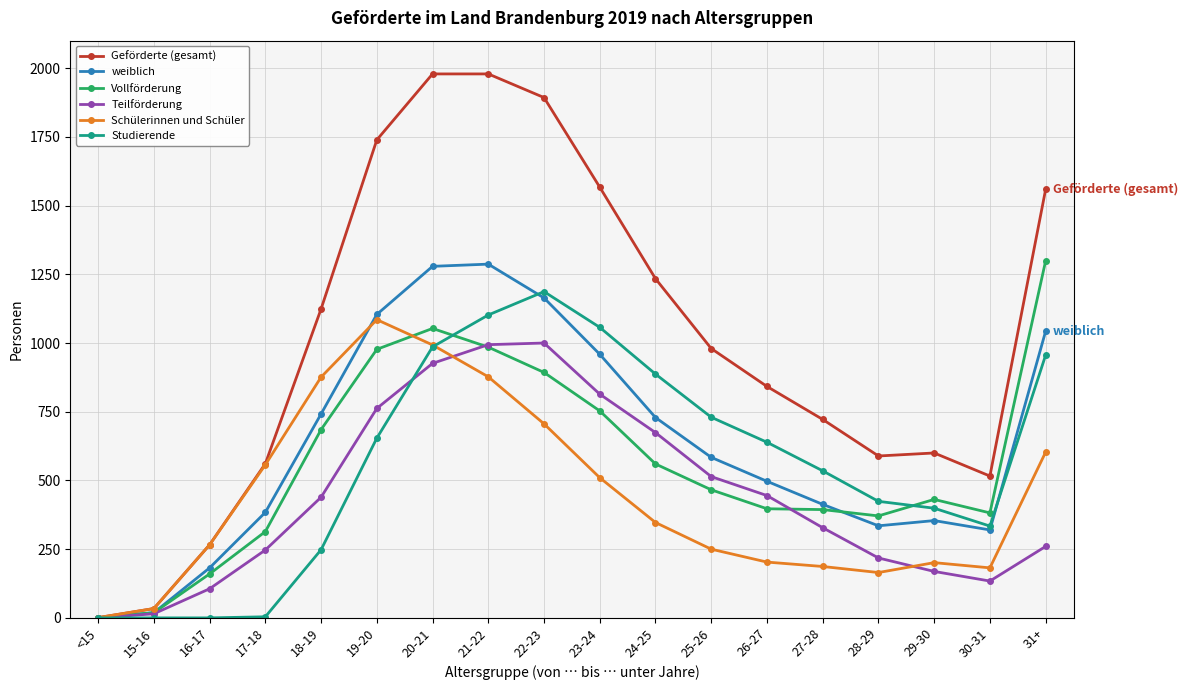

At which category does Vollförderung reach its first local peak?

20-21